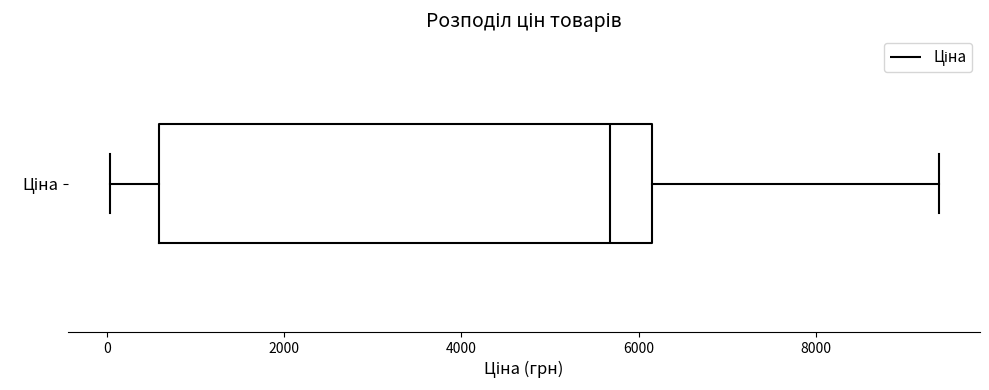

Where is the left edge of the box for Ціна on the x-axis? The values are not printed on the chart, so give them approximately, as read against the axis.

600